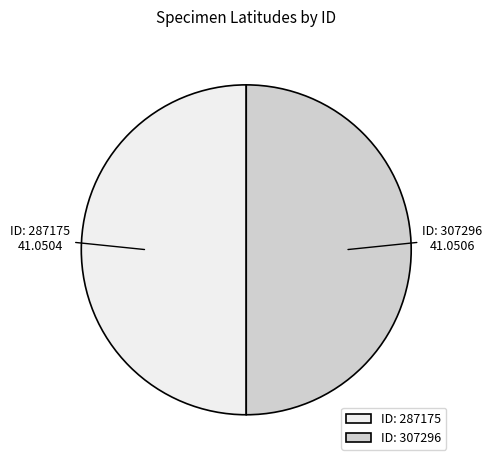

Is it true that ID: 307296 is 50% of the pie?

True